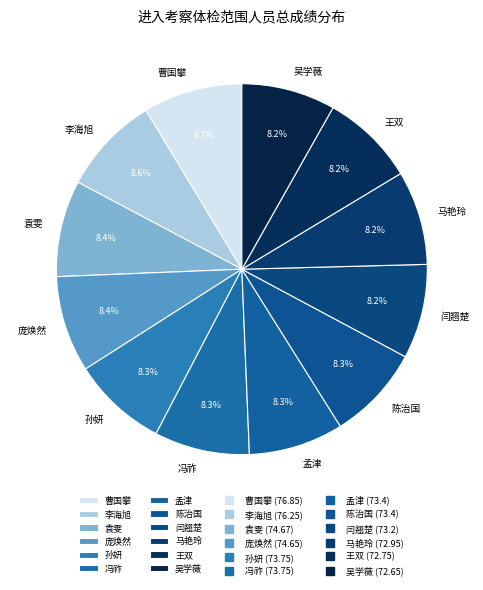

Is there any slice that represents more than half of the pie?

No